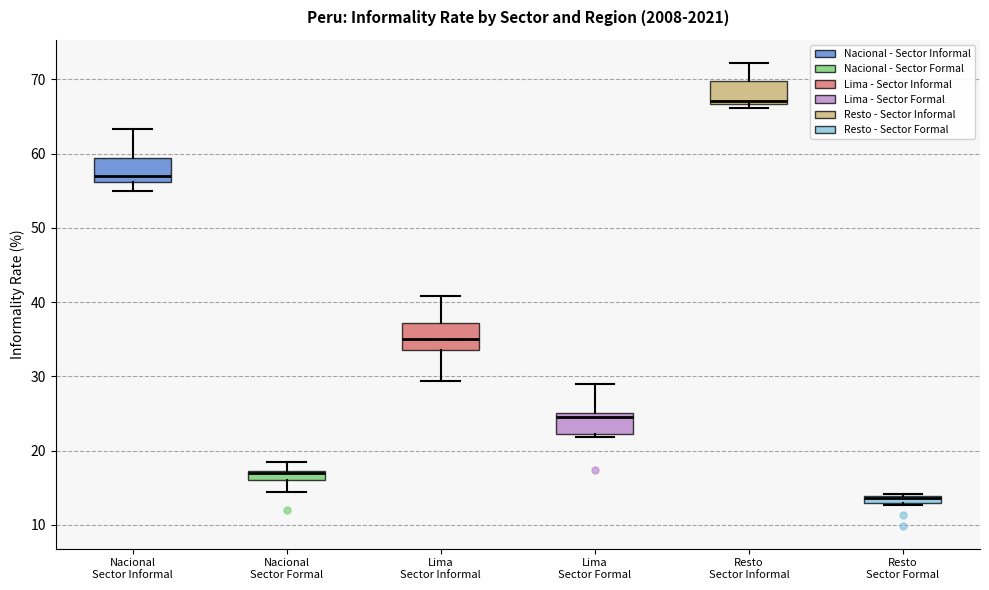

Where is the upper edge of the box for Lima Sector Formal on the y-axis? The values are not printed on the chart, so give them approximately, as read against the axis.

25